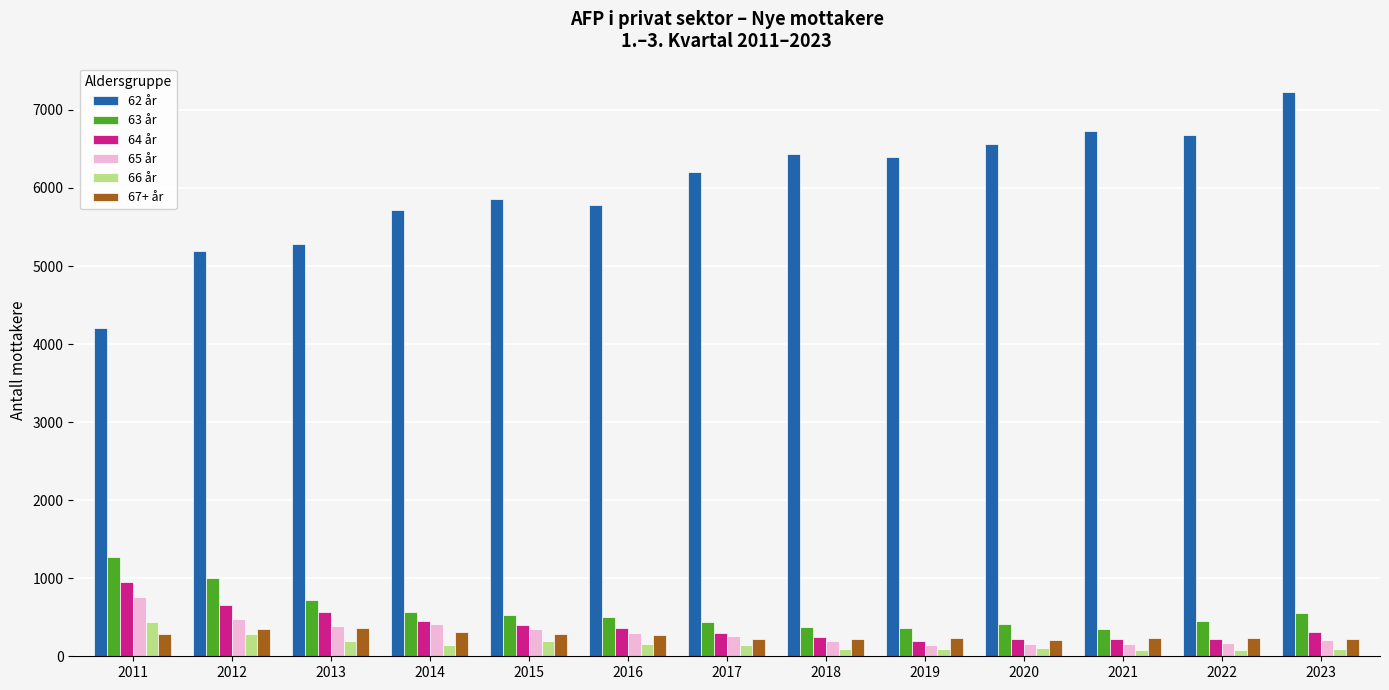

Which series has the largest total across all categories?

62 år